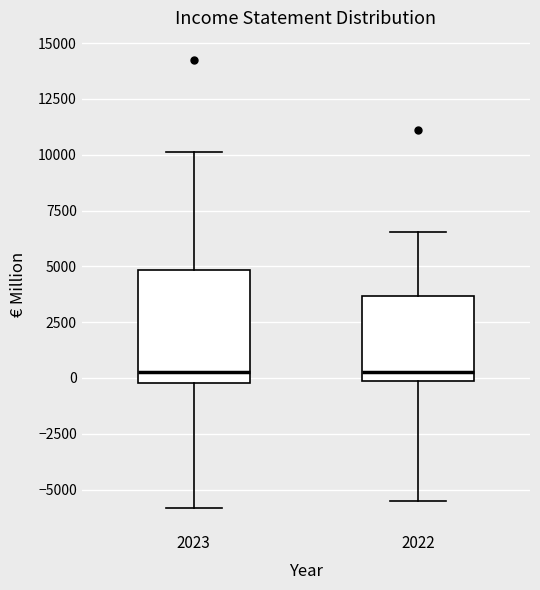

Where does the upper whisker of the box at x = 2023 end on the y-axis? The values are not printed on the chart, so give them approximately, as read against the axis.

10000